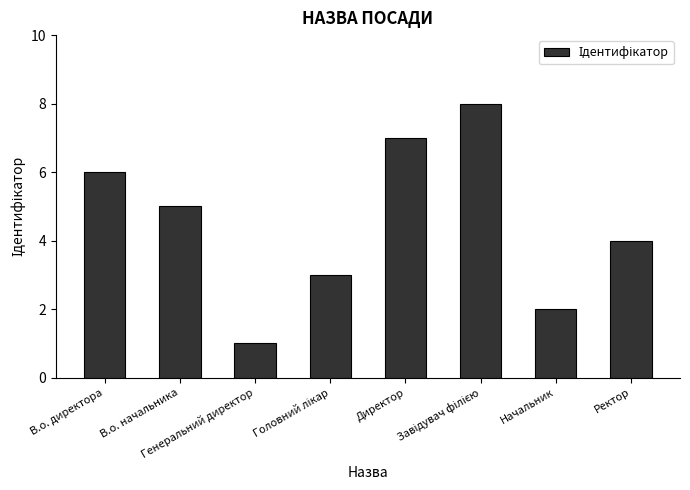

Reading right to left, what are all the values shown in this chart?

4	2	8	7	3	1	5	6